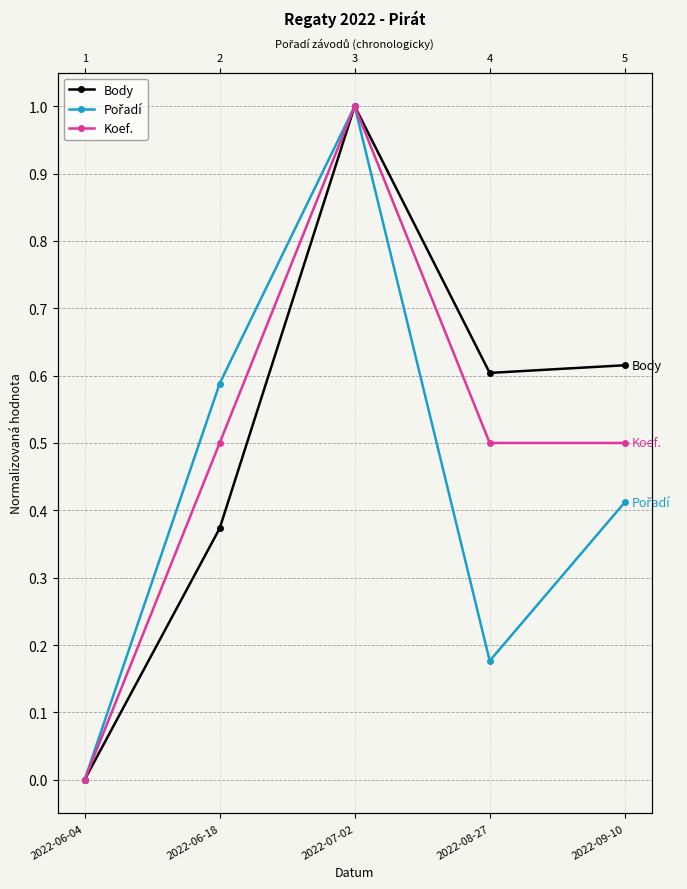

Which series has the largest total across all categories?

Body